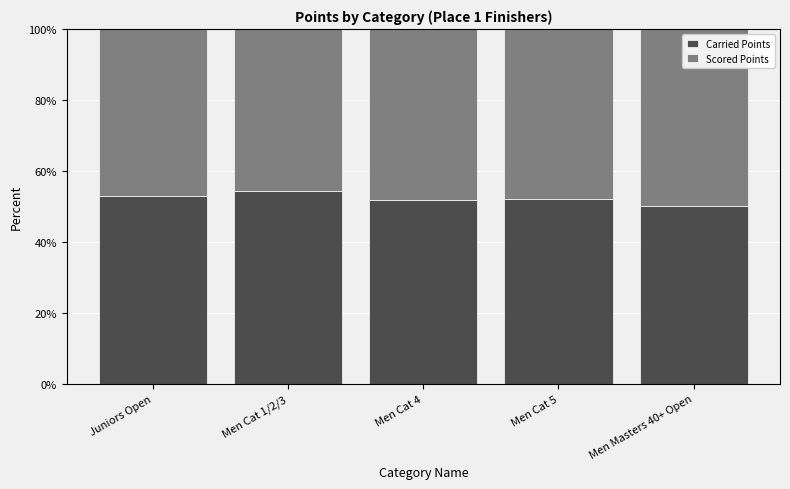

True or false: Carried Points has a value of 52.8 at Juniors Open.

True